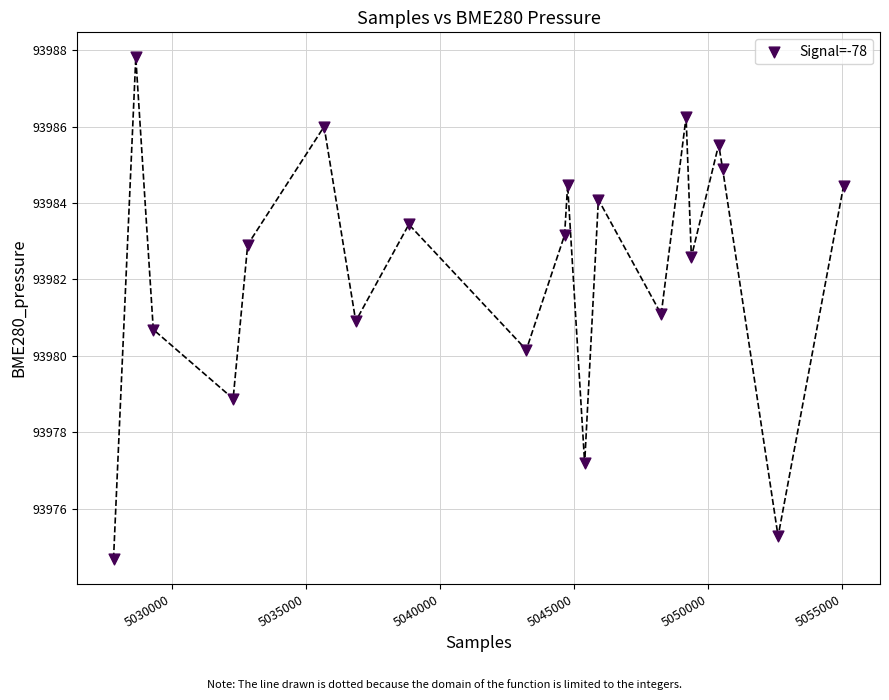

What is the range of Y values (max minus min)?

13.1